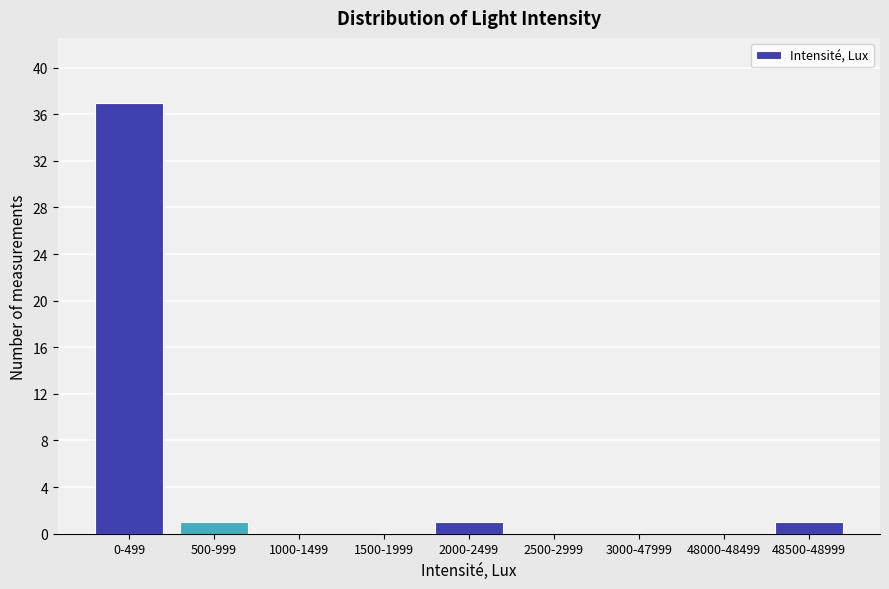

Reading right to left, extract all data points from this chart.

48500-48999=1	48000-48499=0	3000-47999=0	2500-2999=0	2000-2499=1	1500-1999=0	1000-1499=0	500-999=1	0-499=37